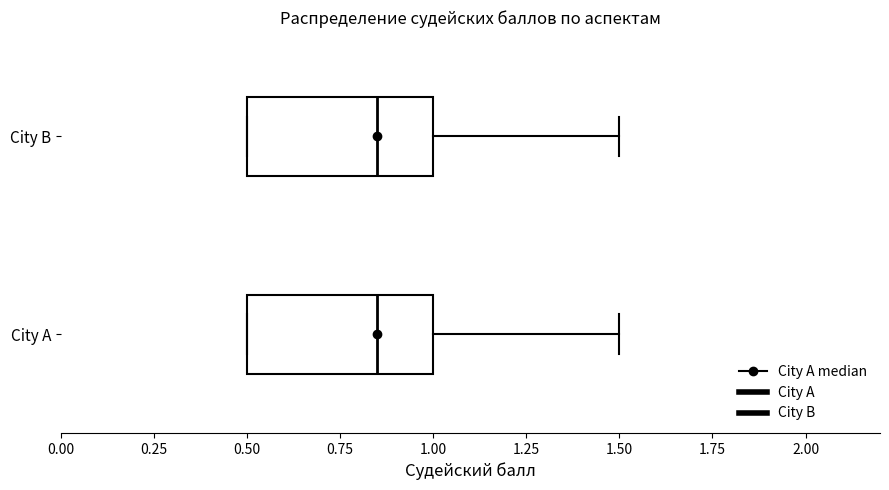

Reading bottom to top, transcribe this box plot: for each box, give where its median line is, the range the box spans, and where its two whiskers end, as read against the x-axis. The values are not printed on the chart, so give them approximately, as read against the axis.

City A: median 0.85, box 0.50 to 1.00, whiskers 0.50 to 1.50
City B: median 0.85, box 0.50 to 1.00, whiskers 0.50 to 1.50